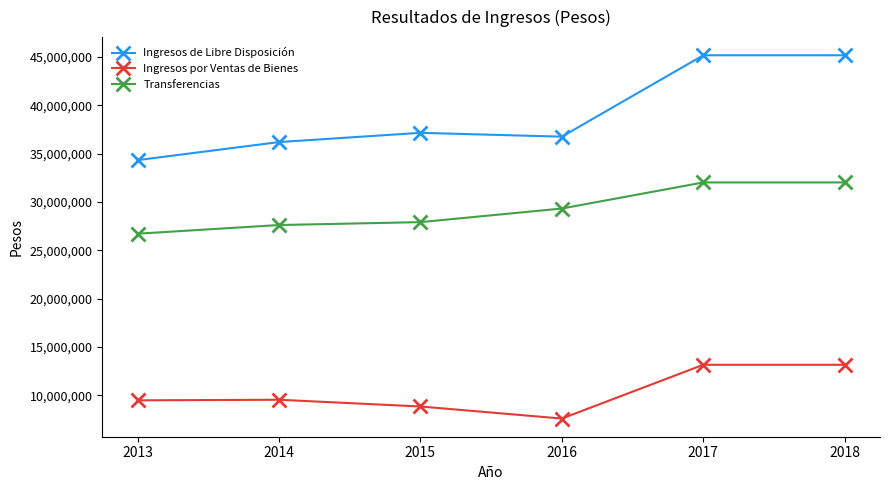

What is the sum of the Ingresos por Ventas de Bienes values at 2018 and 2017?

26308316